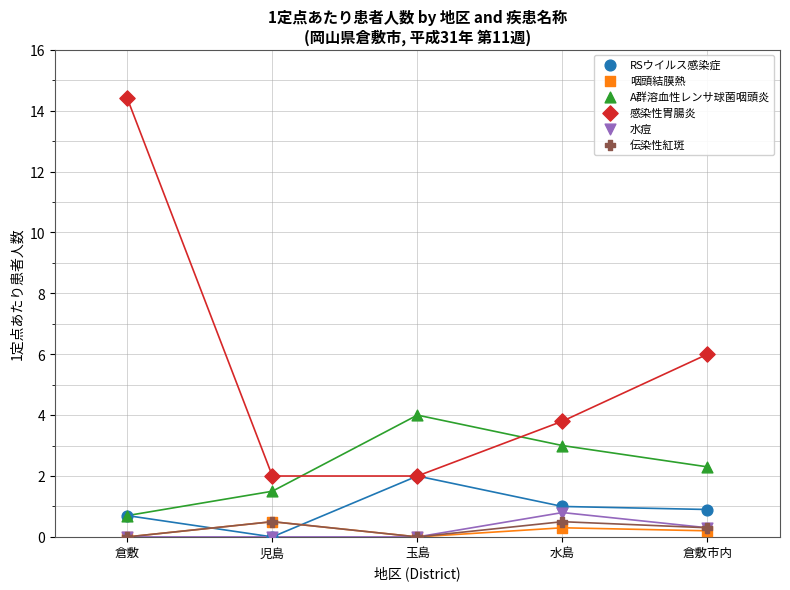

Which series has the widest spread of Y values?

感染性胃腸炎